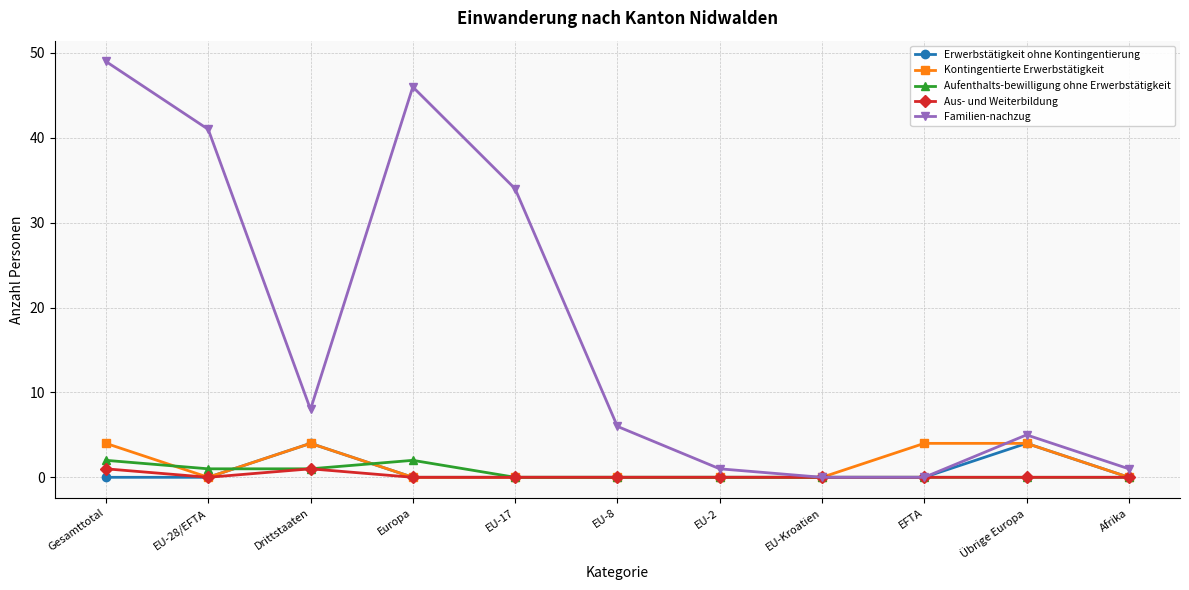

At which category is the sum across all series the highest?

Gesamttotal